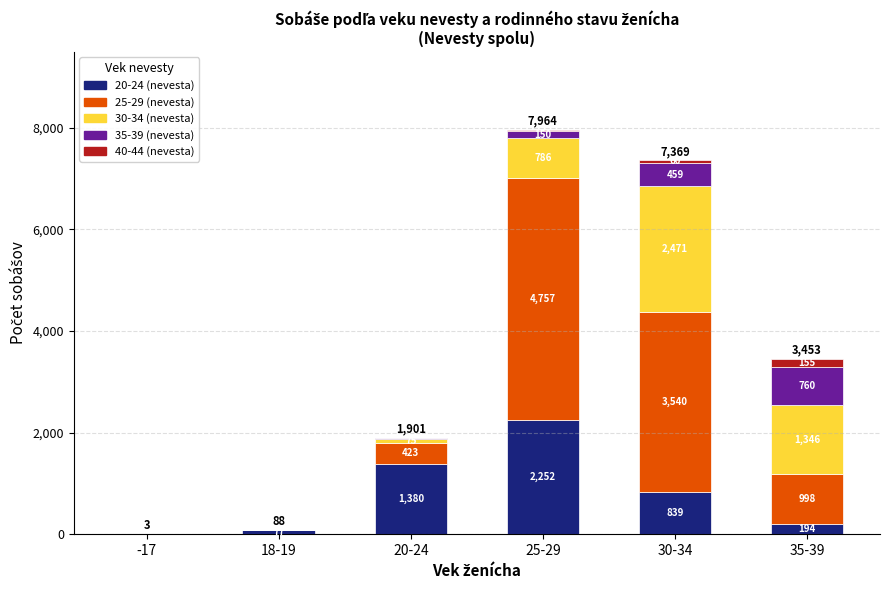

How many series are shown in this chart?

5